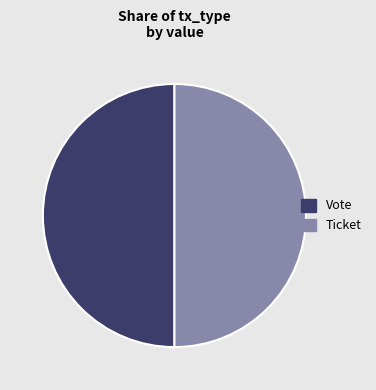

The Ticket slice represents 50% of the pie. True or false?

True